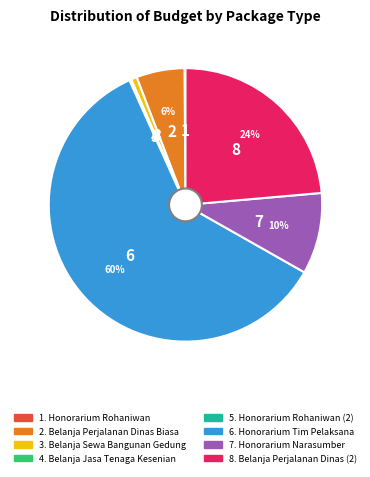

Is there any slice that represents more than half of the pie?

Yes